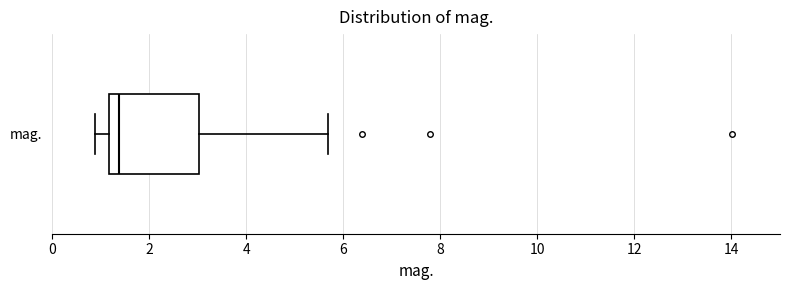

Read this box plot against the x-axis: the position of the median line, the range covered by the box, and the ends of both whiskers. The values are not printed on the chart, so give them approximately, as read against the axis.

median 1.4, box 1.2 to 3.0, whiskers 0.8 to 5.6